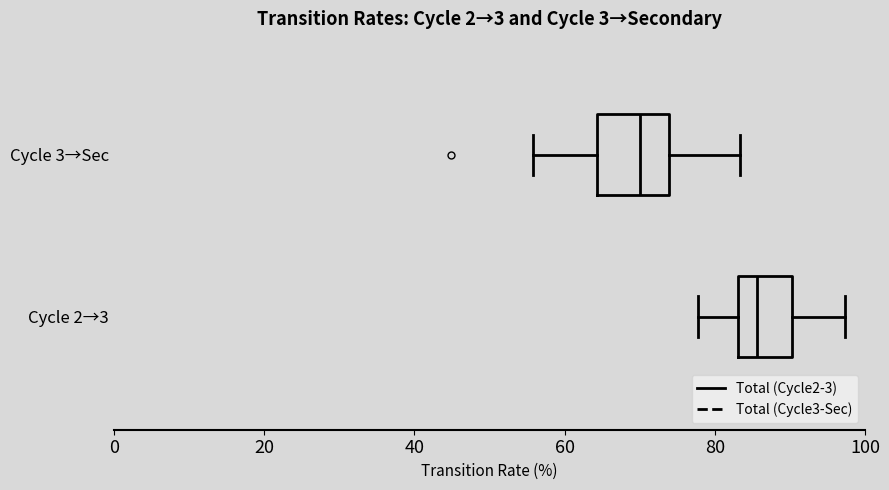

Which box has the furthest to the left median line?

Cycle 3→Sec